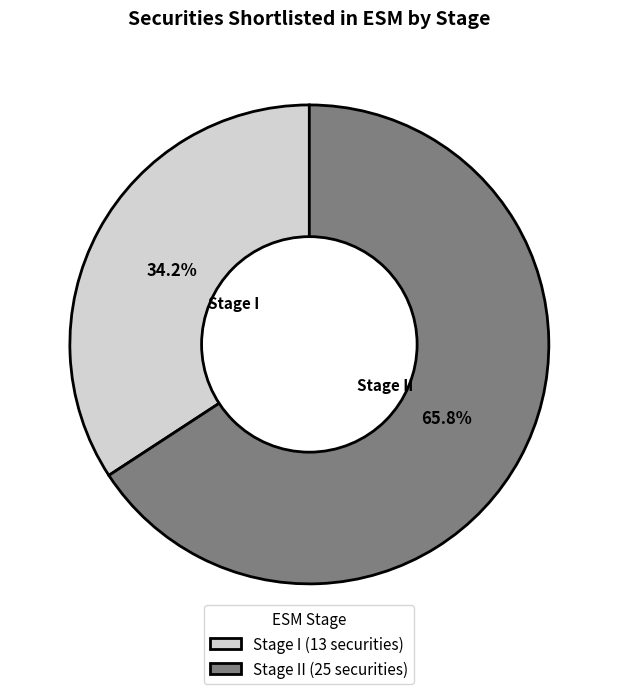

To the nearest percent, what is the average slice percentage?

50%